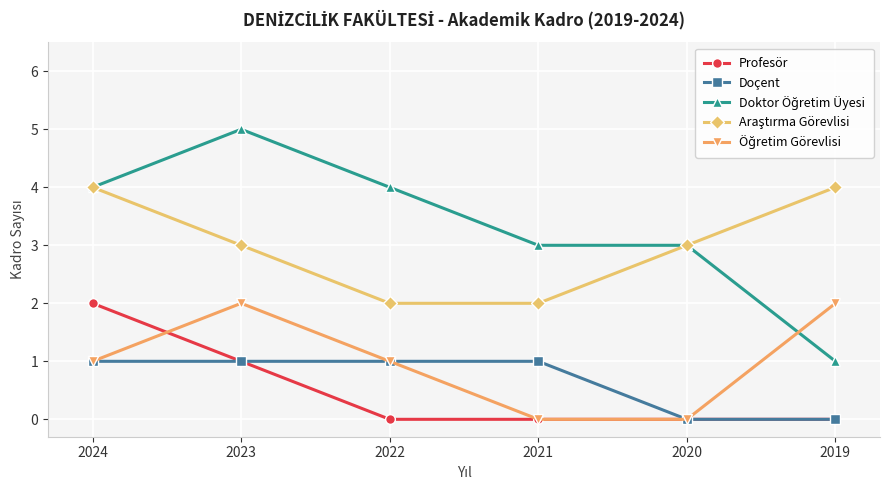

At which label does Profesör reach its peak?

2024